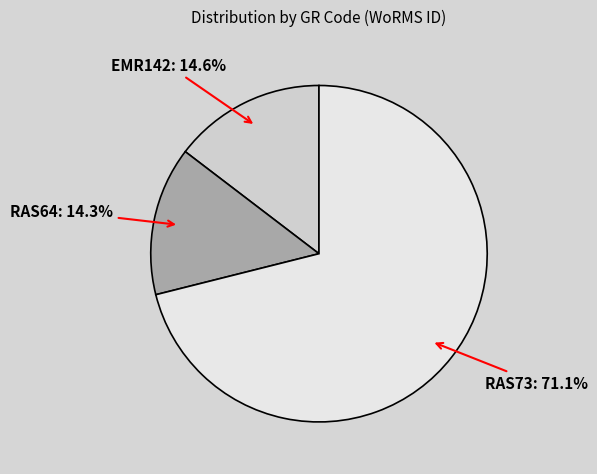

What is the largest slice in the pie chart?

RAS73